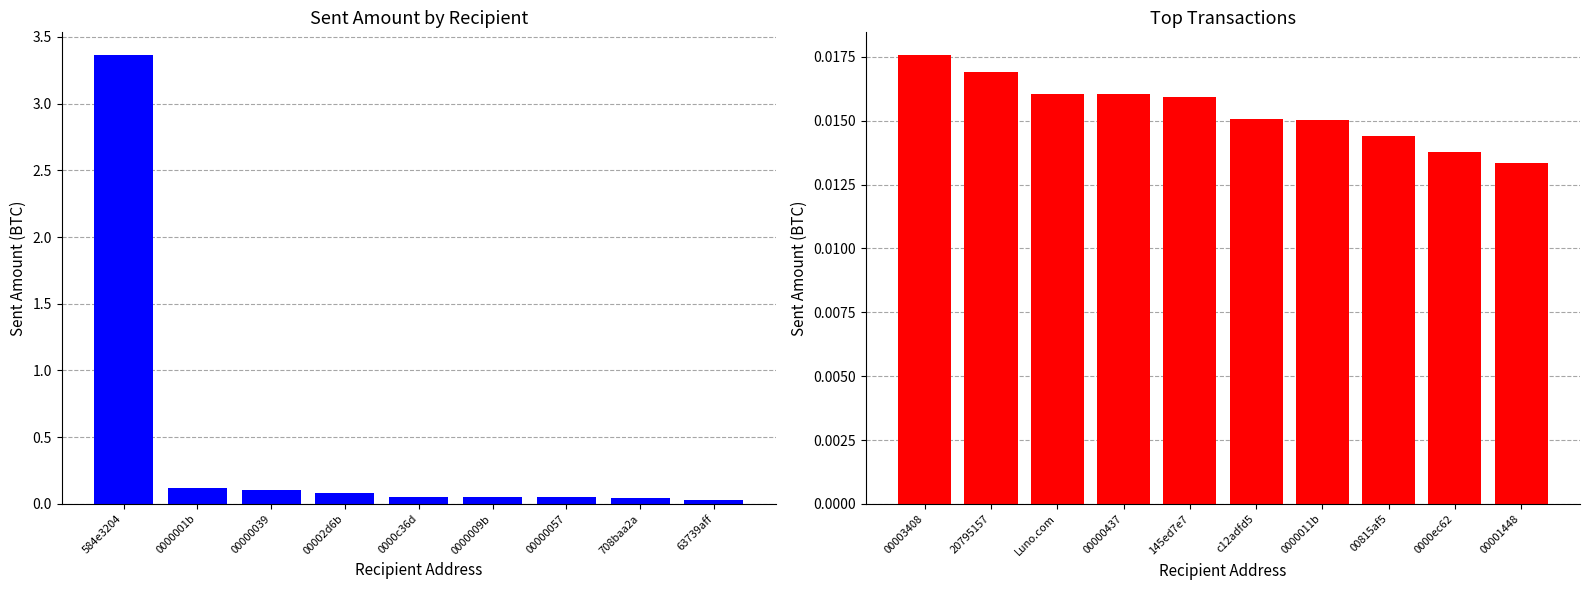

Are the bars grouped side by side (vs. stacked)?

No